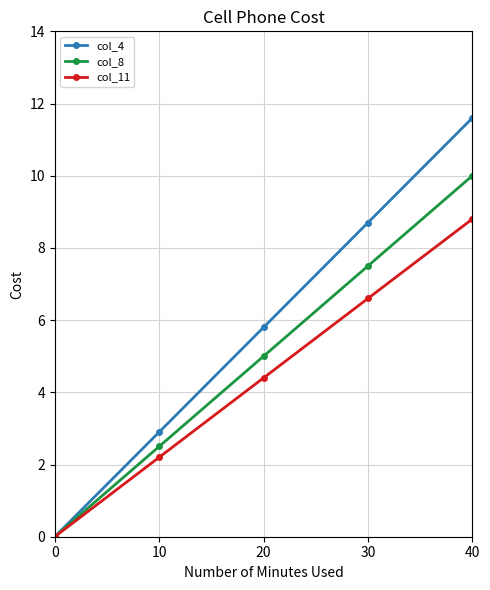

What is the difference between the highest and lowest values at 30?

2.1